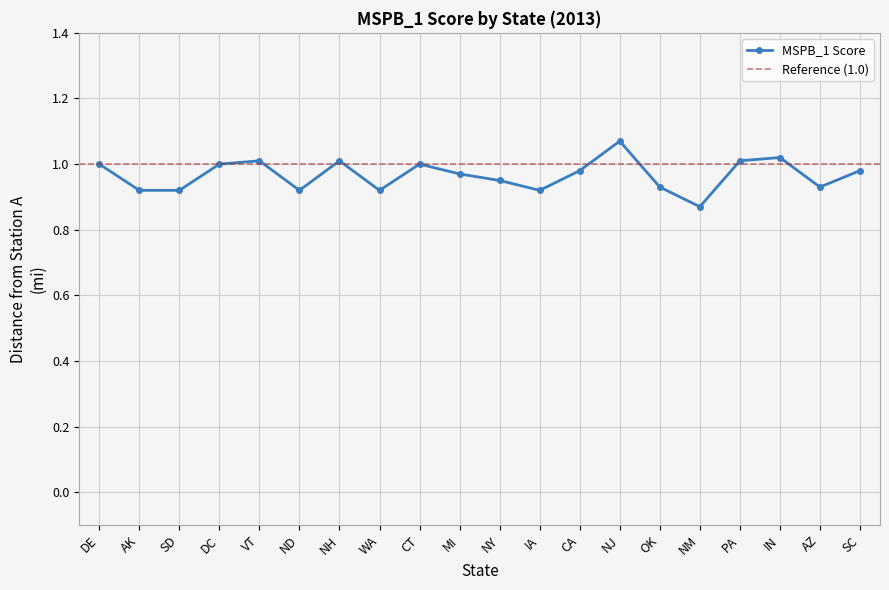

Reading left to right, what are all the values shown in this chart?

DE=1.0	AK=0.9	SD=0.9	DC=1.0	VT=1.0	ND=0.9	NH=1.0	WA=0.9	CT=1.0	MI=1.0	NY=0.9	IA=0.9	CA=1.0	NJ=1.1	OK=0.9	NM=0.9	PA=1.0	IN=1.0	AZ=0.9	SC=1.0